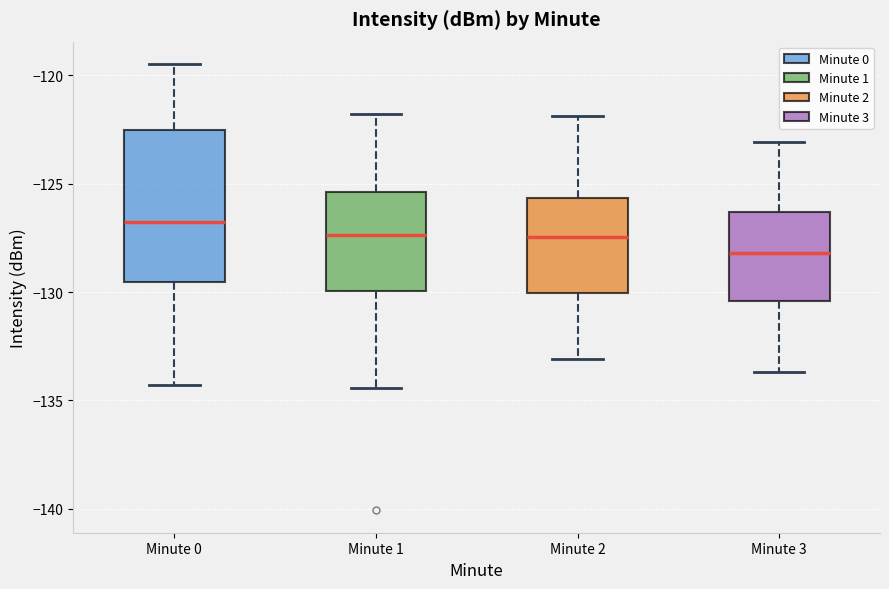

Reading left to right, transcribe this box plot: for each box, give where its median line is, the range the box spans, and where its two whiskers end, as read against the y-axis. The values are not printed on the chart, so give them approximately, as read against the axis.

Minute 0: median -127.0, box -129.5 to -122.5, whiskers -134.5 to -119.5
Minute 1: median -127.5, box -130.0 to -125.5, whiskers -134.5 to -122.0
Minute 2: median -127.5, box -130.0 to -125.5, whiskers -133.0 to -122.0
Minute 3: median -128.0, box -130.5 to -126.5, whiskers -133.5 to -123.0